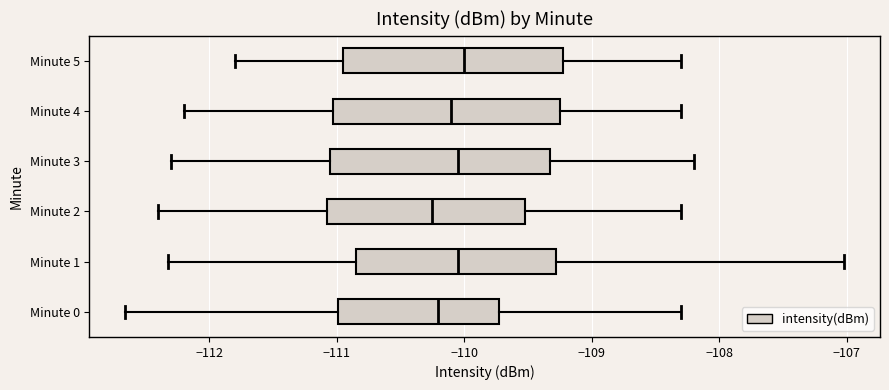

Reading bottom to top, transcribe this box plot: for each box, give where its median line is, the range the box spans, and where its two whiskers end, as read against the x-axis. The values are not printed on the chart, so give them approximately, as read against the axis.

Minute 0: median -110.2, box -111.0 to -109.7, whiskers -112.7 to -108.3
Minute 1: median -110.0, box -110.8 to -109.3, whiskers -112.3 to -107.0
Minute 2: median -110.2, box -111.1 to -109.5, whiskers -112.4 to -108.3
Minute 3: median -110.0, box -111.0 to -109.3, whiskers -112.3 to -108.2
Minute 4: median -110.1, box -111.0 to -109.2, whiskers -112.2 to -108.3
Minute 5: median -110.0, box -110.9 to -109.2, whiskers -111.8 to -108.3